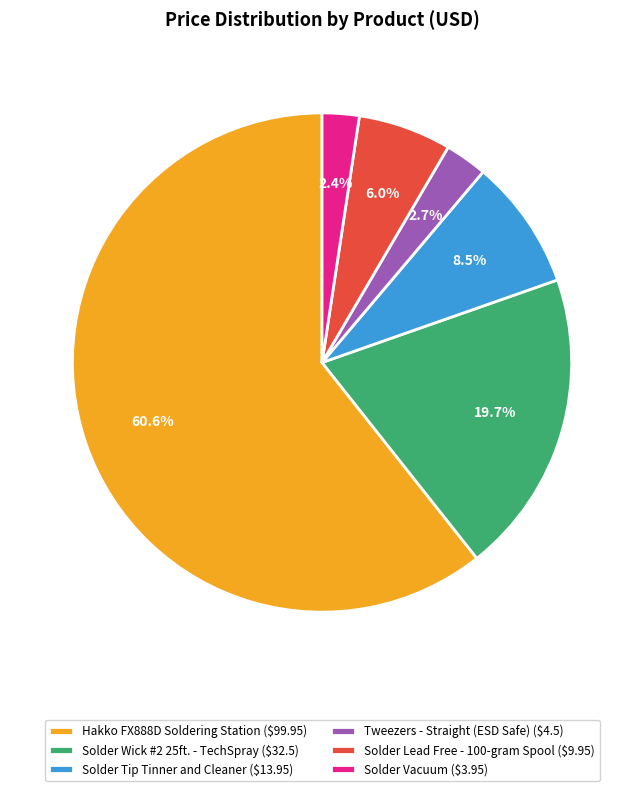

How much of the chart is everything except Solder Vacuum ($3.95)?

97.6%